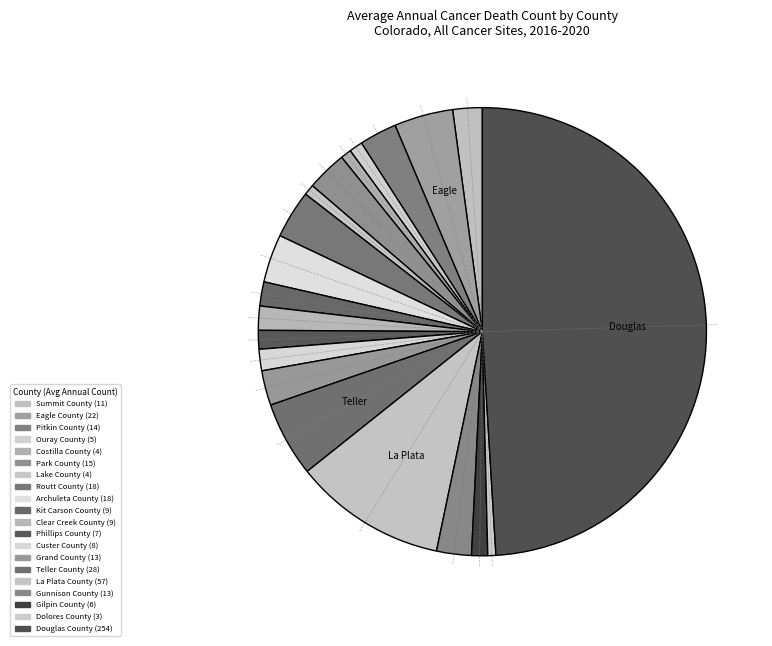

What portion of the pie excludes Eagle County?

95.8%